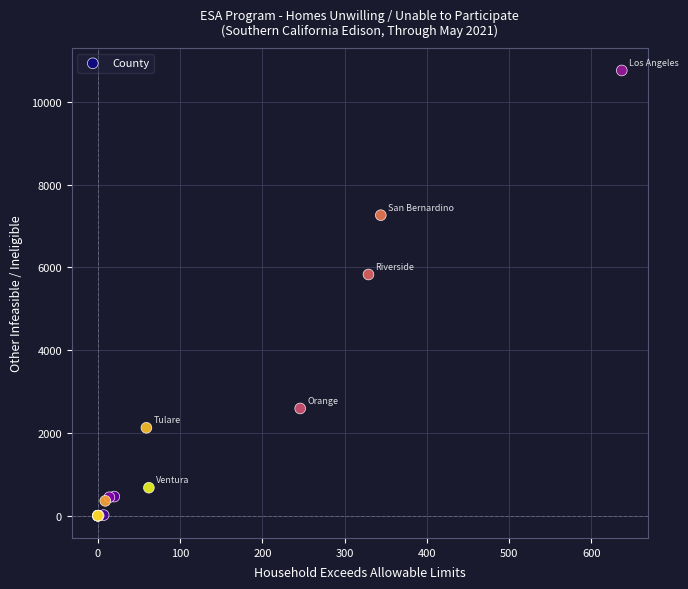

What Y value in the scatter plot is closest to 5379?

5828